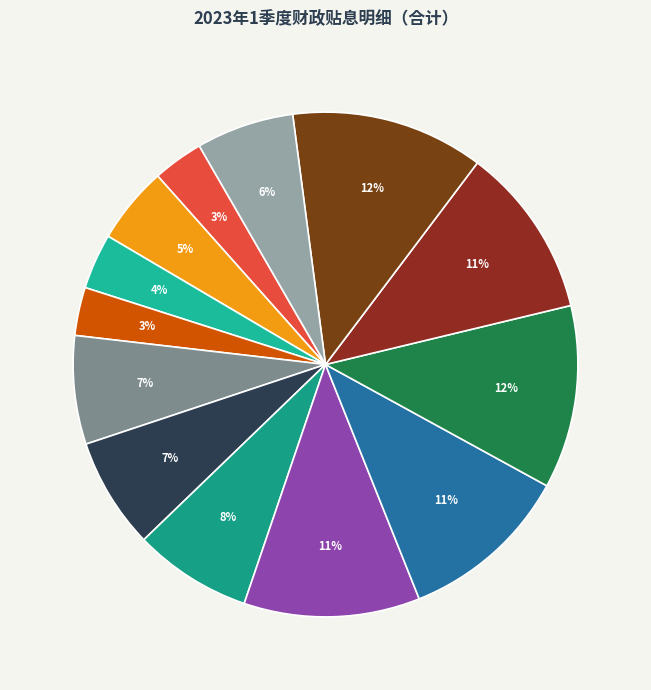

To the nearest percent, what is the difference between the largest and smallest slice percentages?

9%